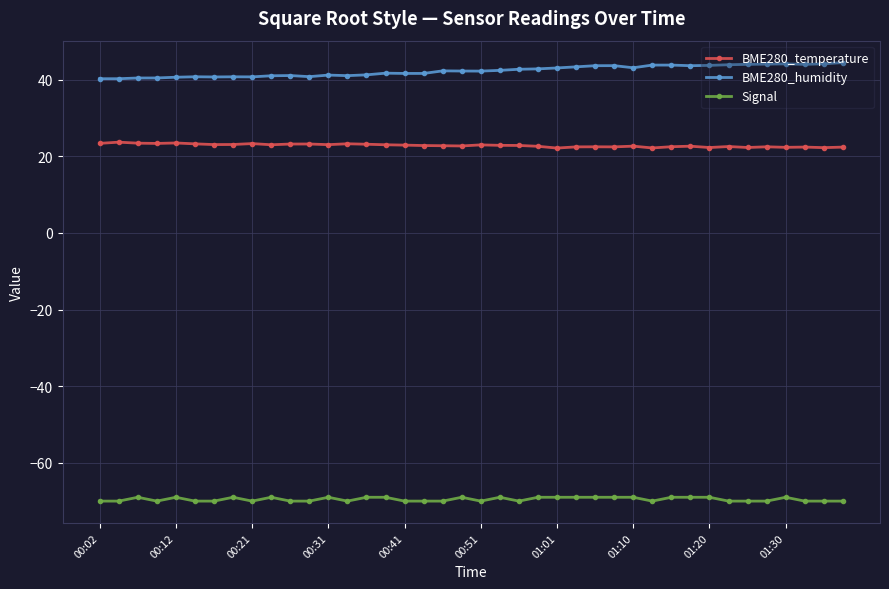

How many lines are shown in the chart?

3